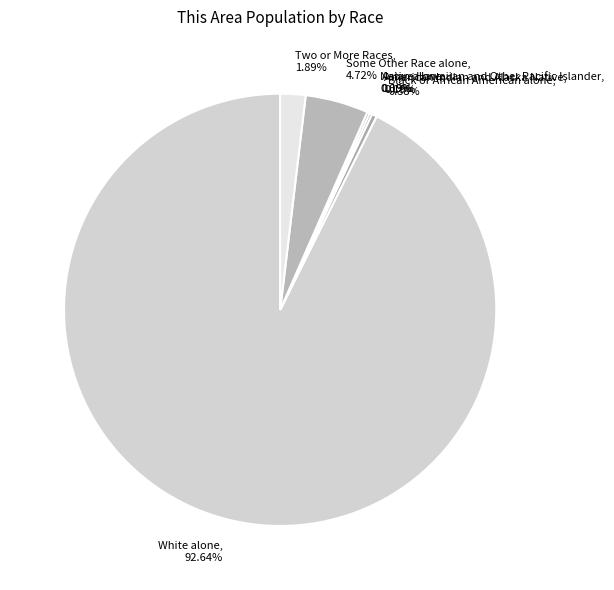

Rank the categories by value from lowest to highest.

Native Hawaiian and Other Pacific Islander, American Indian and Alaska Native, Asian alone, Black or African American alone, Two or More Races, Some Other Race alone, White alone